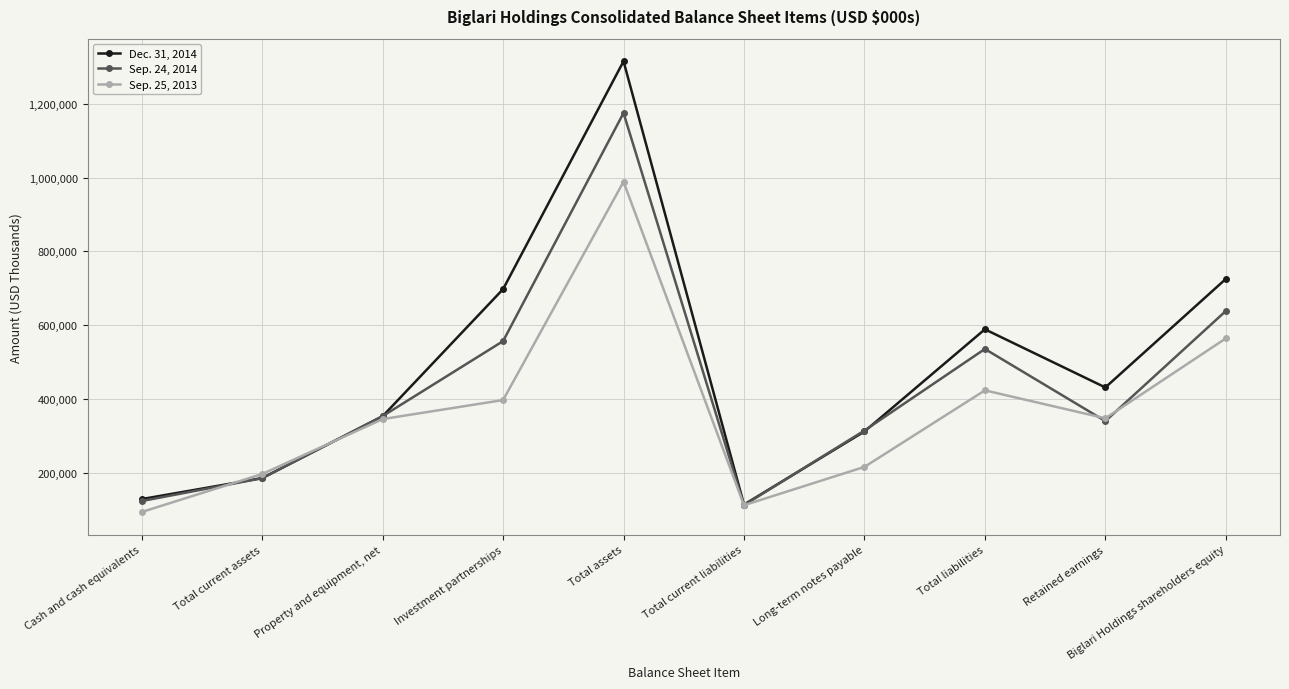

Does the chart have visible grid lines?

Yes